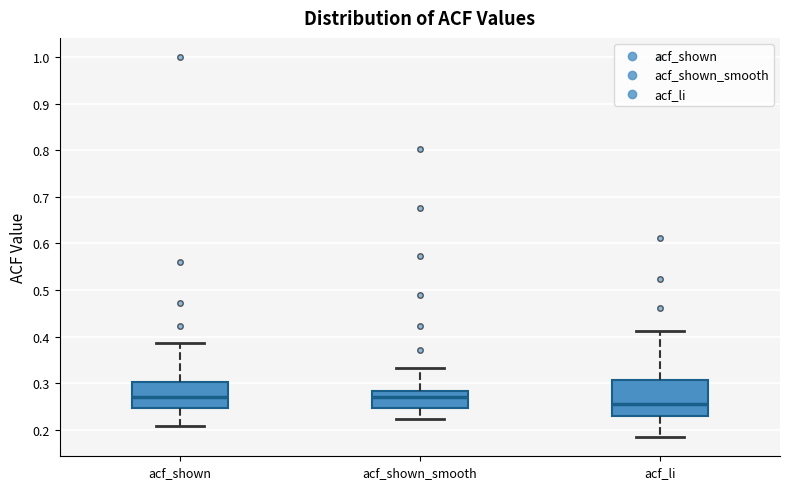

Reading left to right, read every box against the y-axis: the position of its median line, the range the box covers, and the ends of its whiskers. The values are not printed on the chart, so give them approximately, as read against the axis.

acf_shown: median 0.27, box 0.25 to 0.30, whiskers 0.21 to 0.39
acf_shown_smooth: median 0.27, box 0.25 to 0.28, whiskers 0.22 to 0.33
acf_li: median 0.26, box 0.23 to 0.31, whiskers 0.18 to 0.41